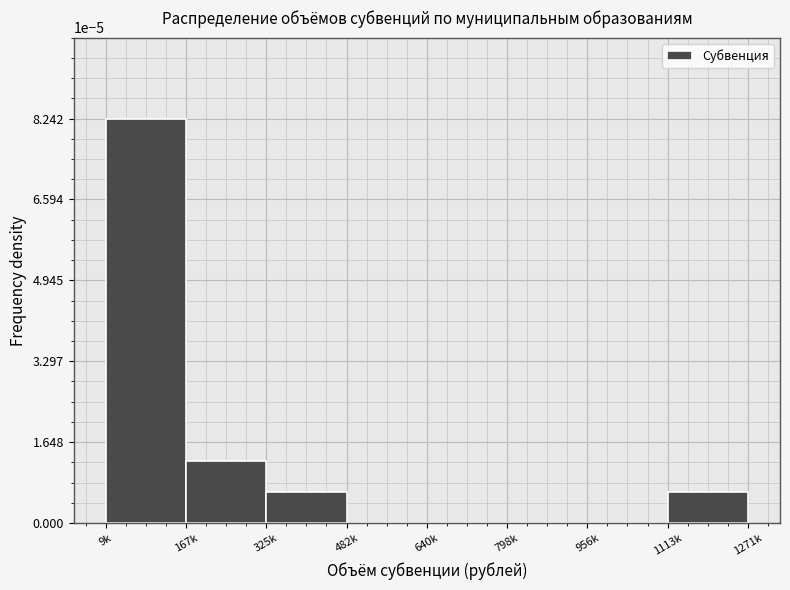

Is it true that the value at 956k is 0.0?

True